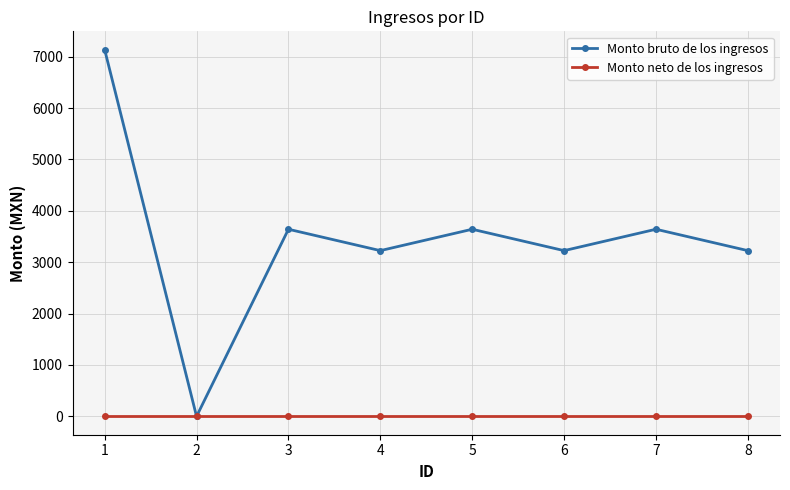

True or false: Monto bruto de los ingresos has more than 2 points higher than both neighbors.

True